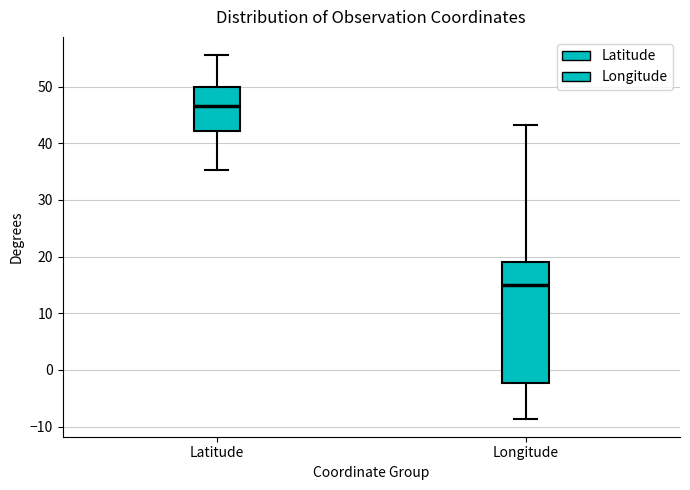

Where does the lower whisker of the box for Latitude end on the y-axis? The values are not printed on the chart, so give them approximately, as read against the axis.

35